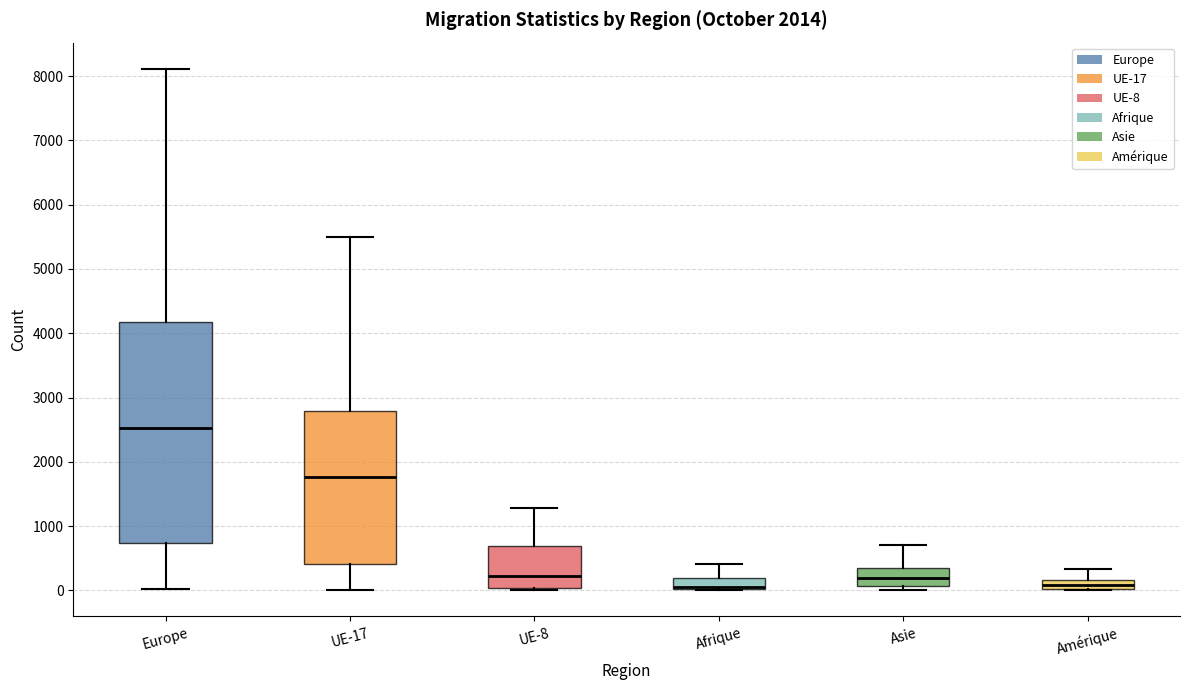

Comparing the boxes themselves (not the whiskers), which one is the tallest?

Europe